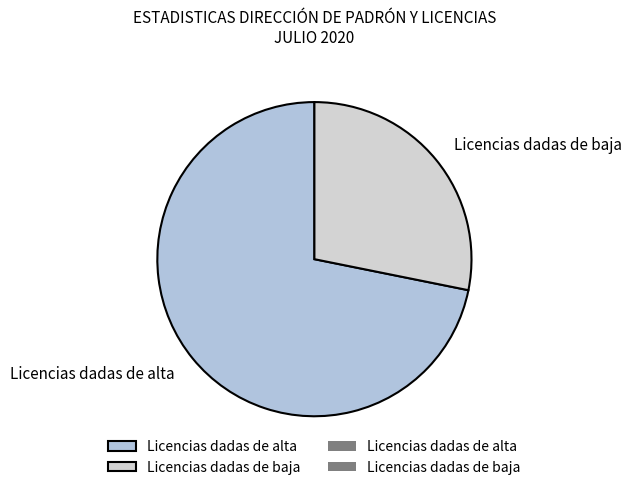

Which slice is the largest?

Licencias dadas de alta